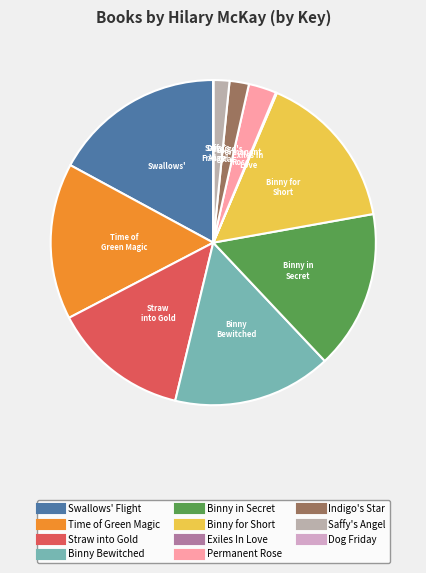

Is there any slice that represents more than half of the pie?

No